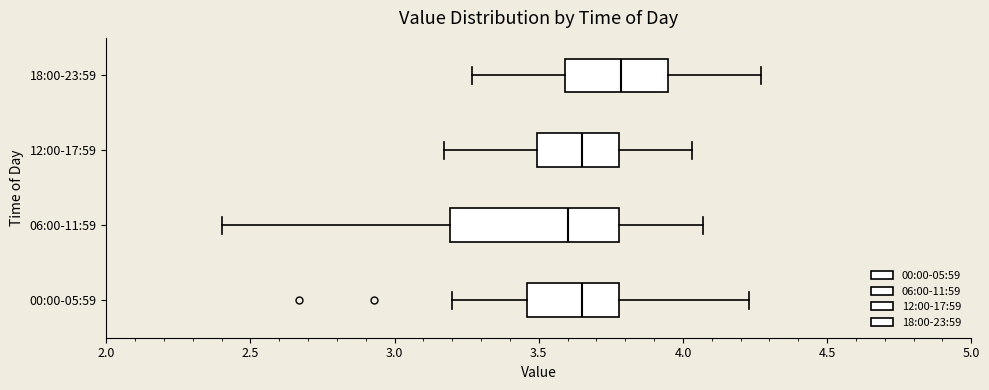

Where does the right whisker of the box for 00:00-05:59 end on the x-axis? The values are not printed on the chart, so give them approximately, as read against the axis.

4.25